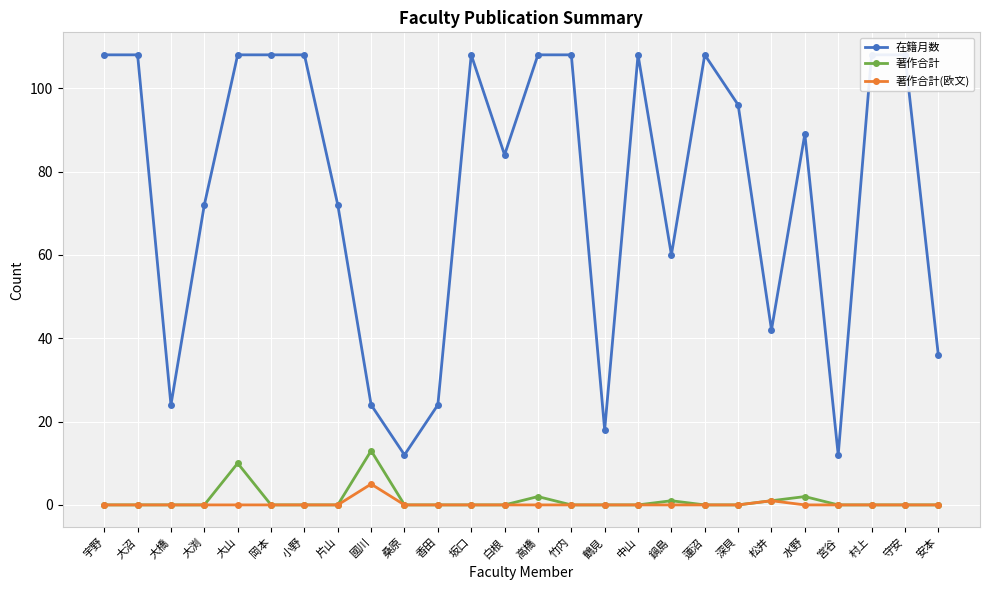

How many lines are shown in the chart?

3